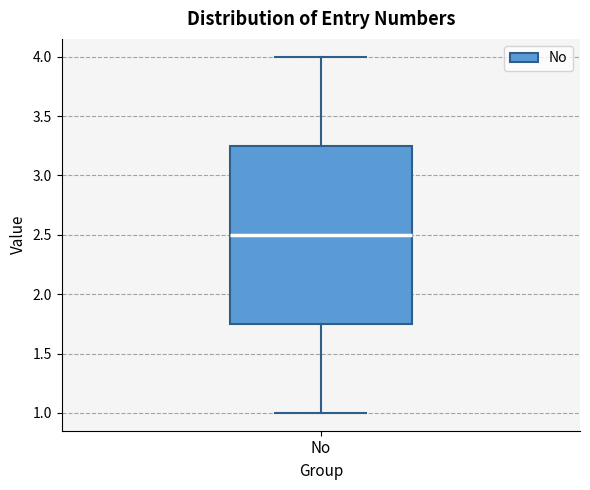

Where does the median line of the box for No sit on the y-axis? The values are not printed on the chart, so give them approximately, as read against the axis.

2.50